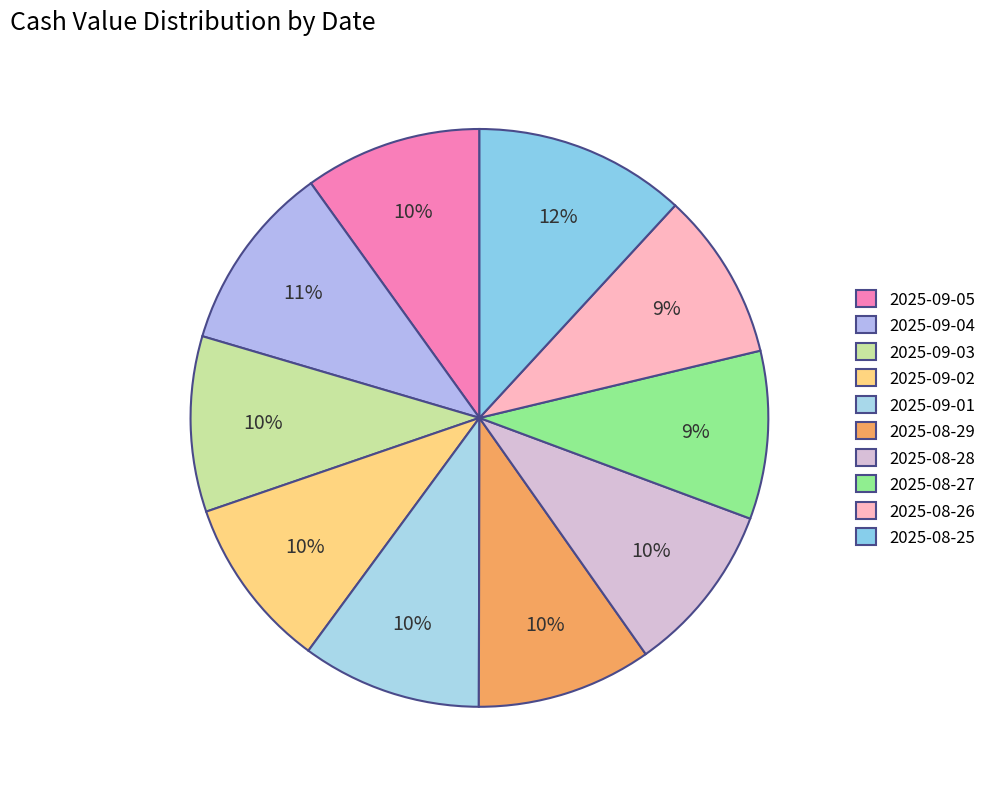

Approximately how many times larger is the value at 2025-09-03 compared to 2025-09-04?

0.9